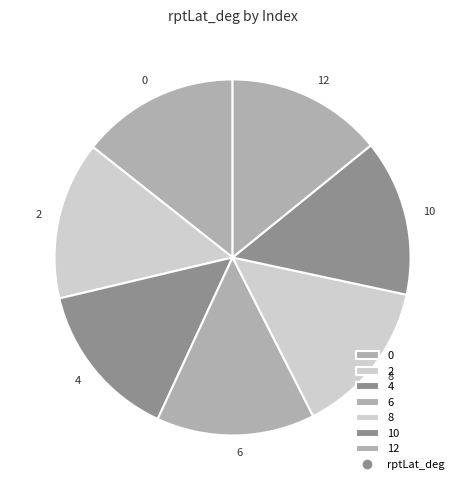

Does 2 account for over 50% of the chart?

No